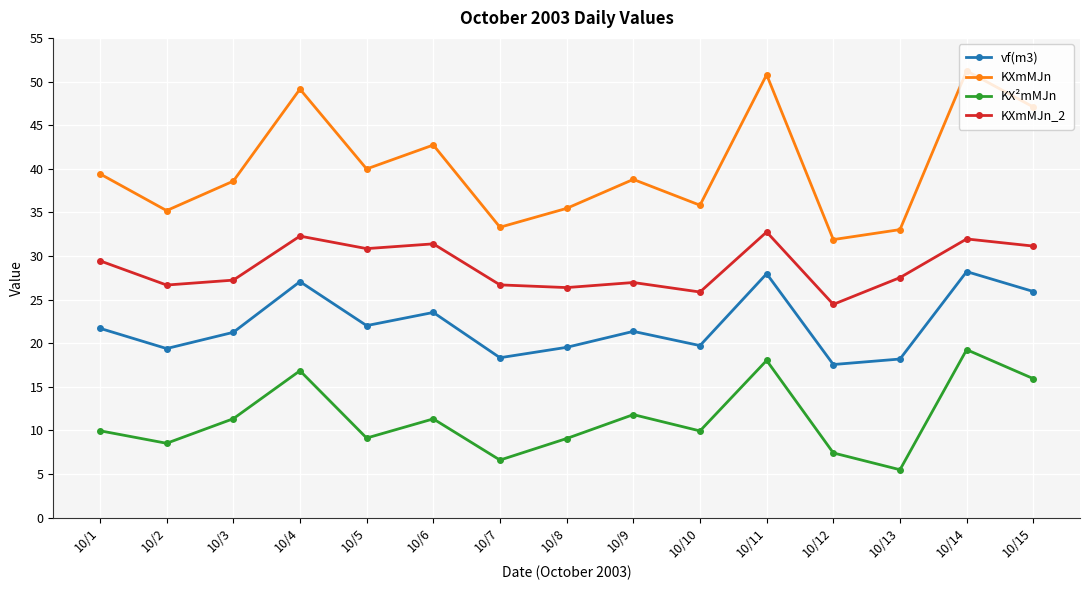

True or false: vf(m3) and KXmMJn_2 intersect in this chart.

False